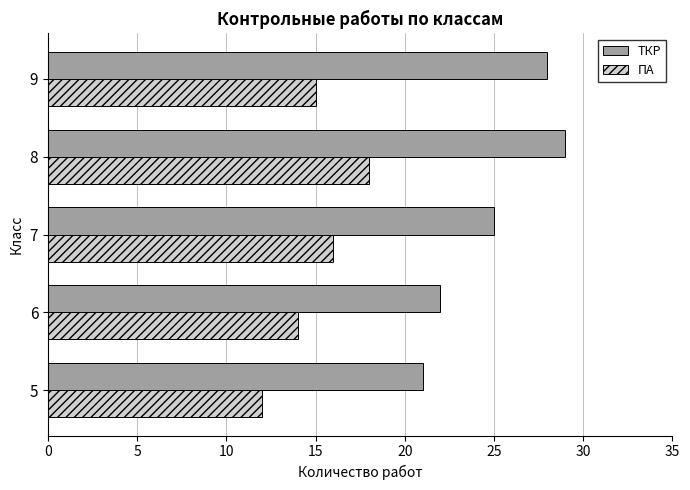

What is the difference between the maximum and second lowest values in the ПА series?

4